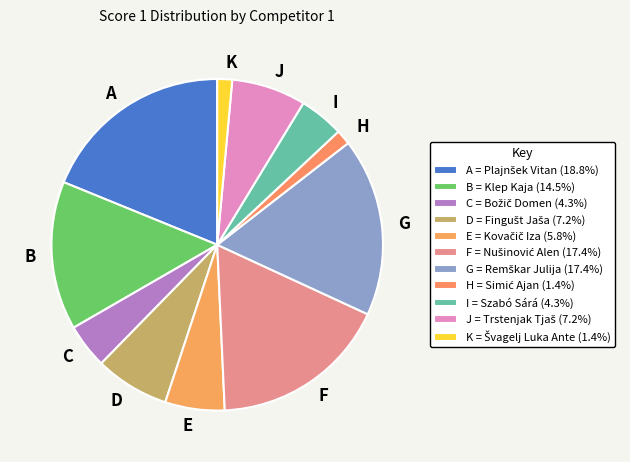

Is the sum of J and D greater than half?

No